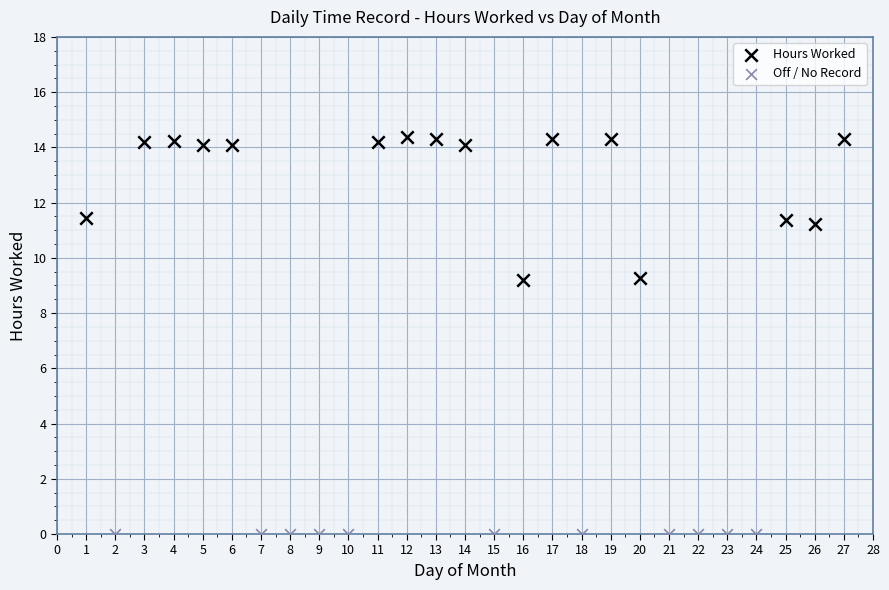

Which series contains the highest Y value?

Hours Worked